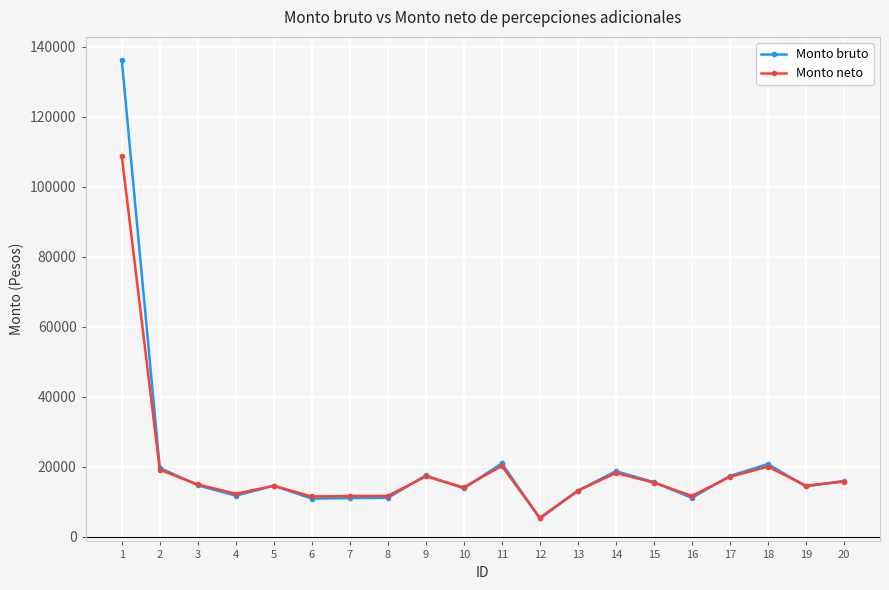

How many lines are shown in the chart?

2